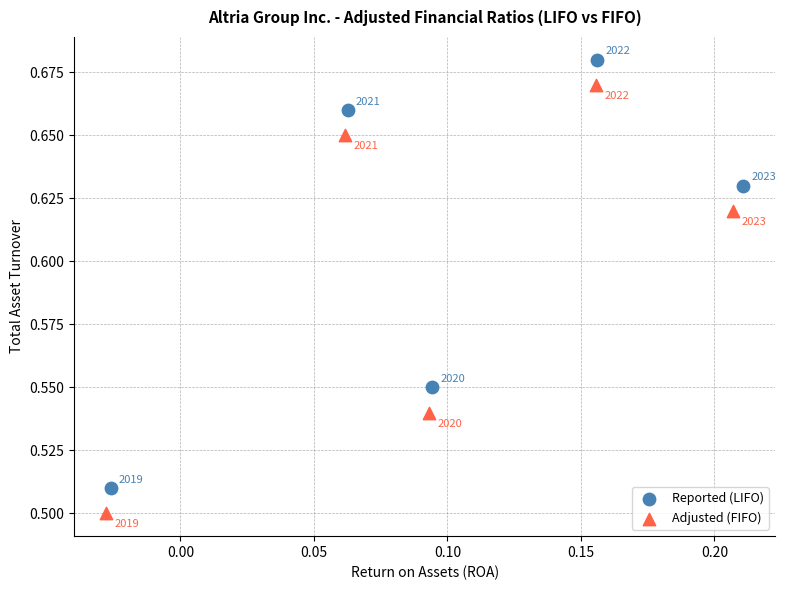

Which series contains the highest Y value?

Reported (LIFO)